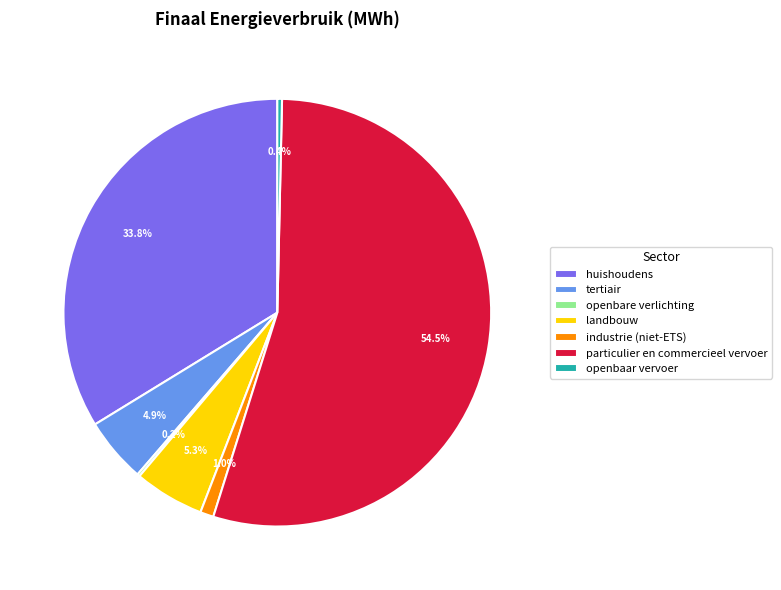

Is there a majority slice in this chart?

Yes